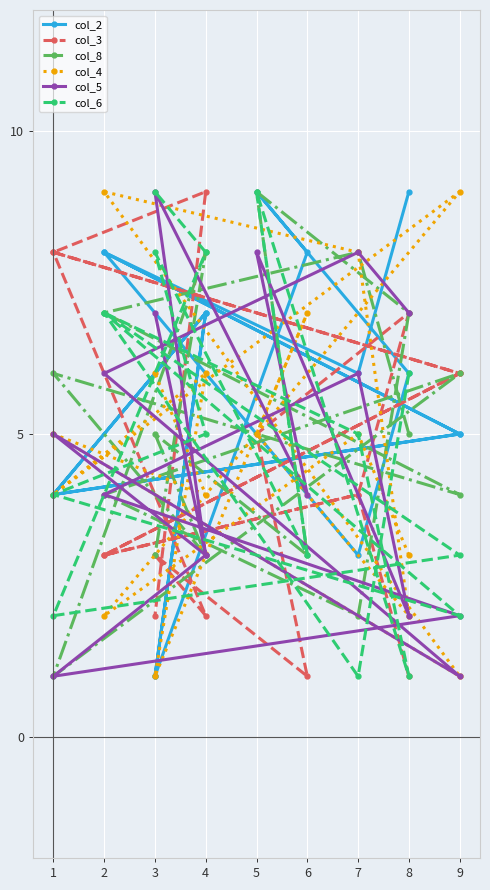

What is the minimum value for col_4?

1